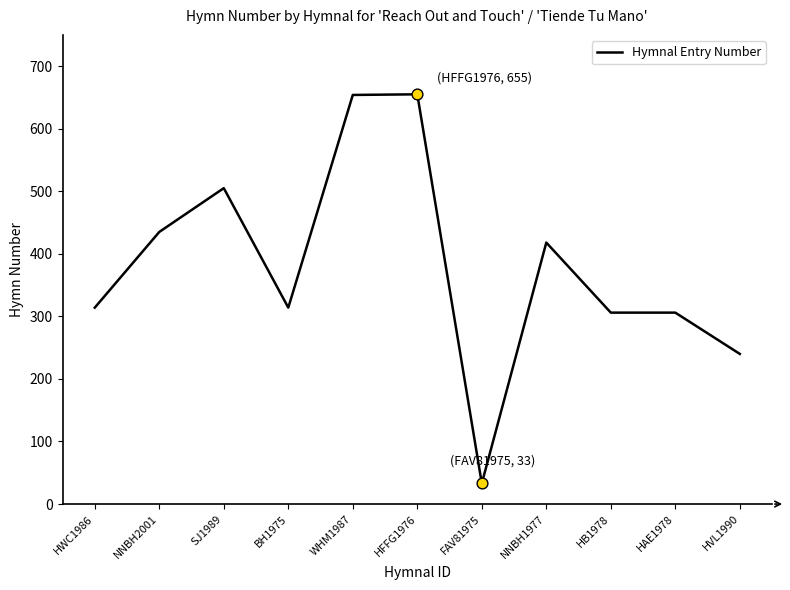

Which has a higher value, HVL1990 or HAE1978?

HAE1978